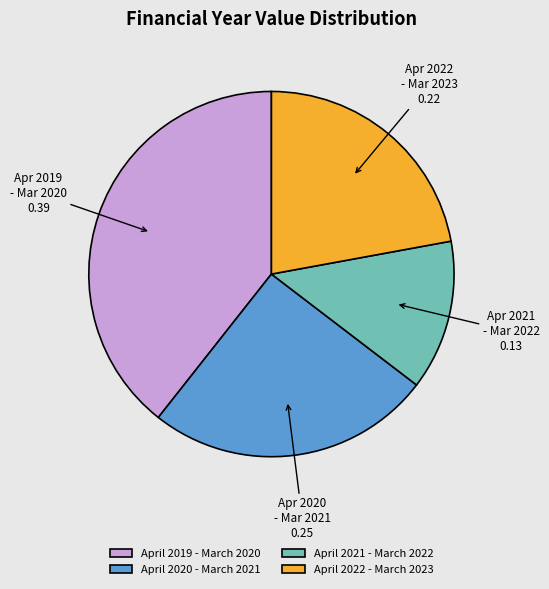

What is the smallest slice in the pie chart?

April 2021 - March 2022